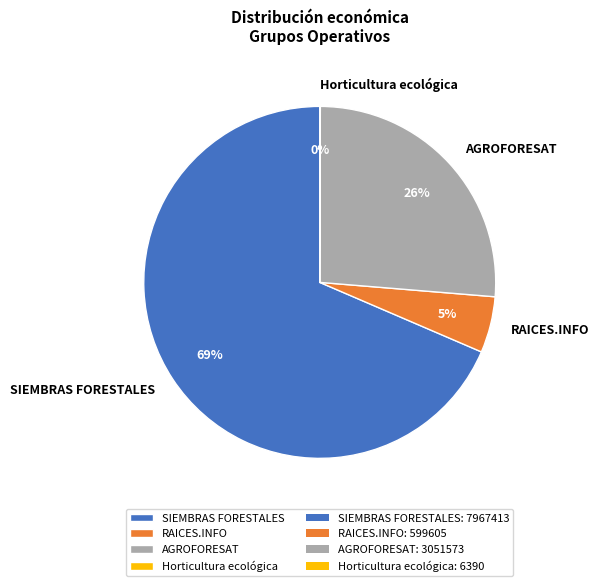

True or false: AGROFORESAT accounts for 37% of the total.

False